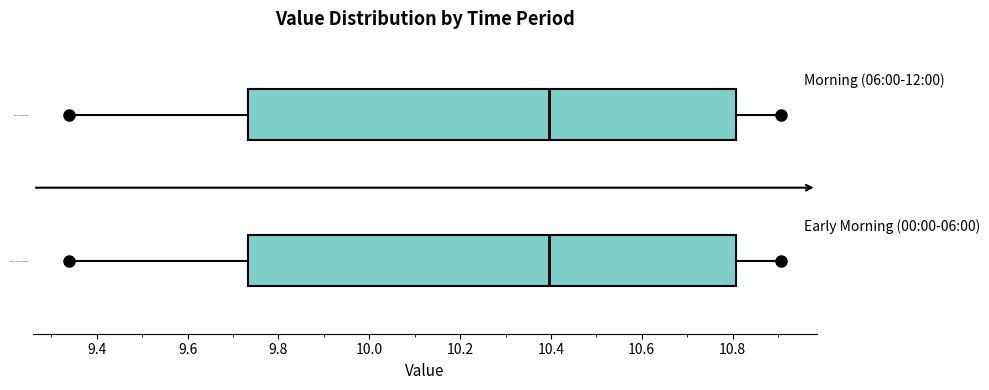

Reading bottom to top, read every box against the x-axis: the position of its median line, the range the box covers, and the ends of its whiskers. The values are not printed on the chart, so give them approximately, as read against the axis.

Early Morning (00:00-06:00): median 10.40, box 9.74 to 10.80, whiskers 9.34 to 10.90
Morning (06:00-12:00): median 10.40, box 9.74 to 10.80, whiskers 9.34 to 10.90